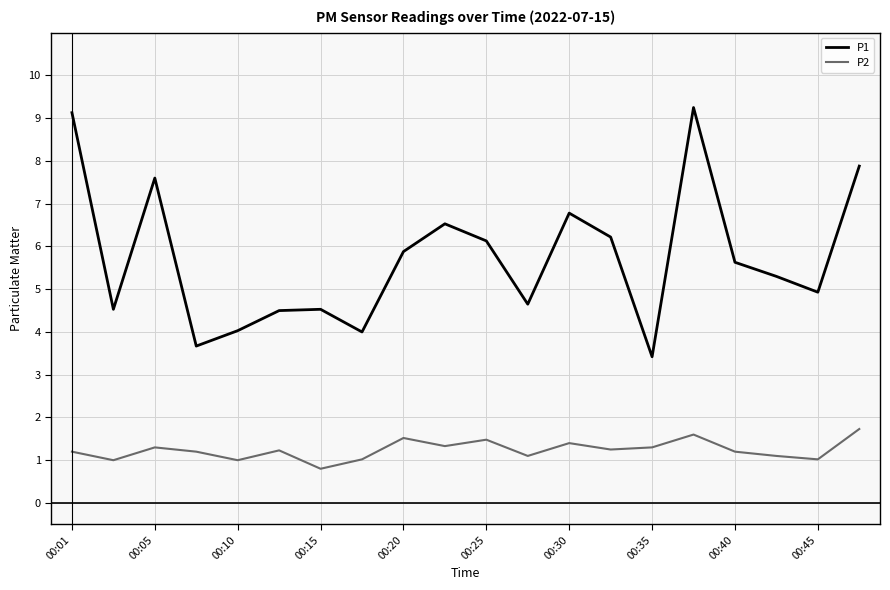

What is the minimum value for P1?

3.4